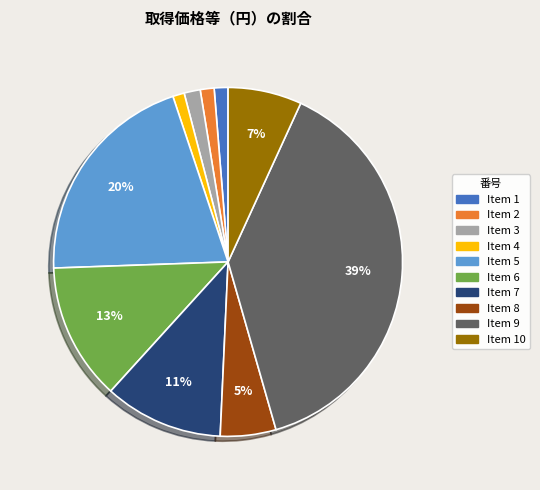

To the nearest percent, what is the average slice percentage?

10%